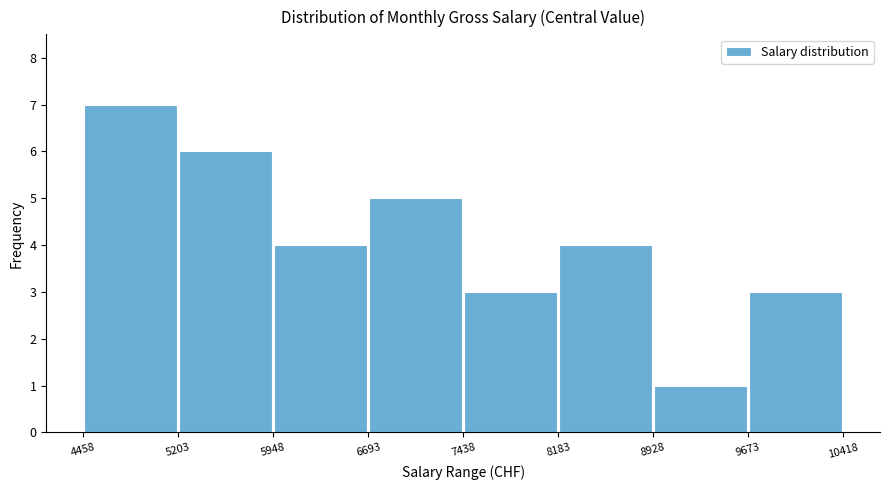

Reading left to right, transcribe this chart: for each bar, give the range it covers on the x-axis and its height. The values are not printed on the chart, so give them approximately, as read against the axis.

4458 to 5203: 7
5203 to 5948: 6
5948 to 6693: 4
6693 to 7438: 5
7438 to 8183: 3
8183 to 8928: 4
8928 to 9673: 1
9673 to 10418: 3